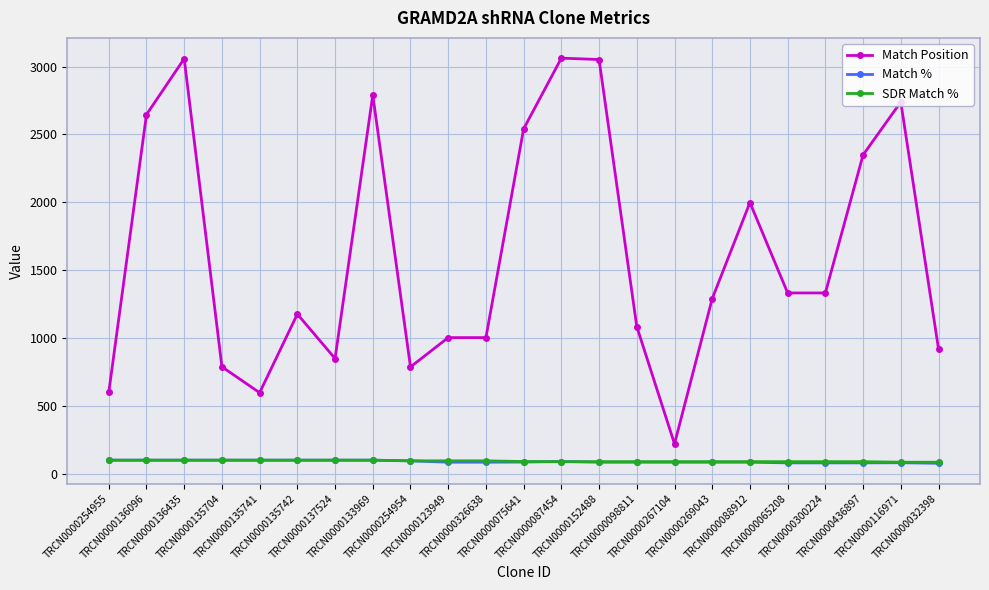

True or false: Match Position and SDR Match % intersect in this chart.

False